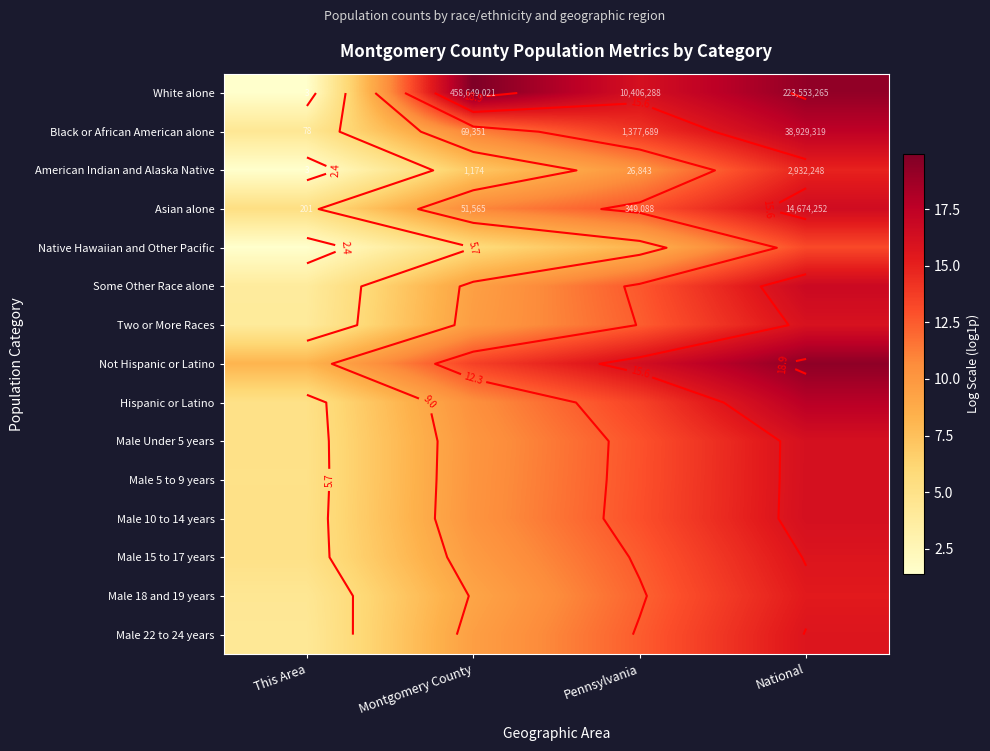

Which series has the largest total across all categories?

Not Hispanic or Latino